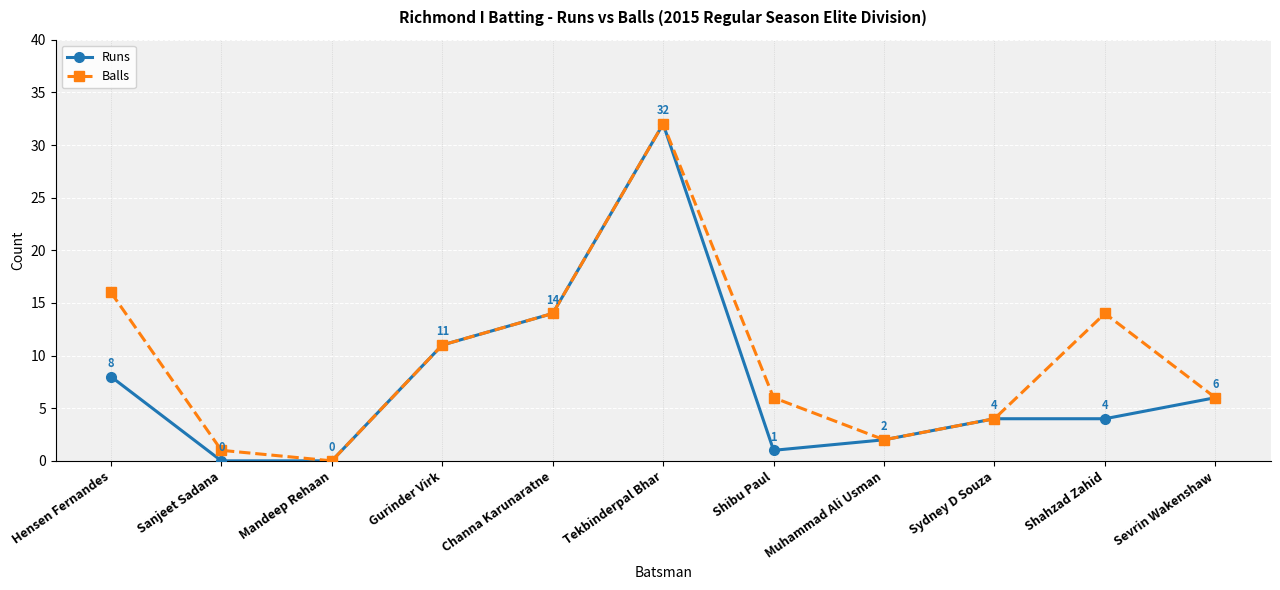

Is it true that Runs equals 4 at Sydney D Souza?

True